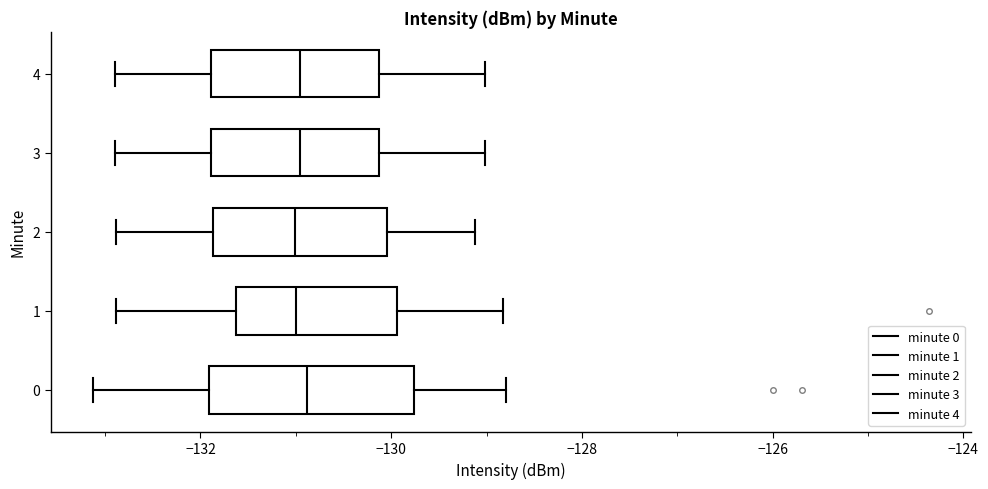

Reading bottom to top, transcribe this box plot: for each box, give where its median line is, the range the box spans, and where its two whiskers end, as read against the x-axis. The values are not printed on the chart, so give them approximately, as read against the axis.

0: median -130.8, box -132.0 to -129.8, whiskers -133.2 to -128.8
1: median -131.0, box -131.6 to -130.0, whiskers -132.8 to -128.8
2: median -131.0, box -131.8 to -130.0, whiskers -132.8 to -129.2
3: median -131.0, box -131.8 to -130.2, whiskers -133.0 to -129.0
4: median -131.0, box -131.8 to -130.2, whiskers -133.0 to -129.0